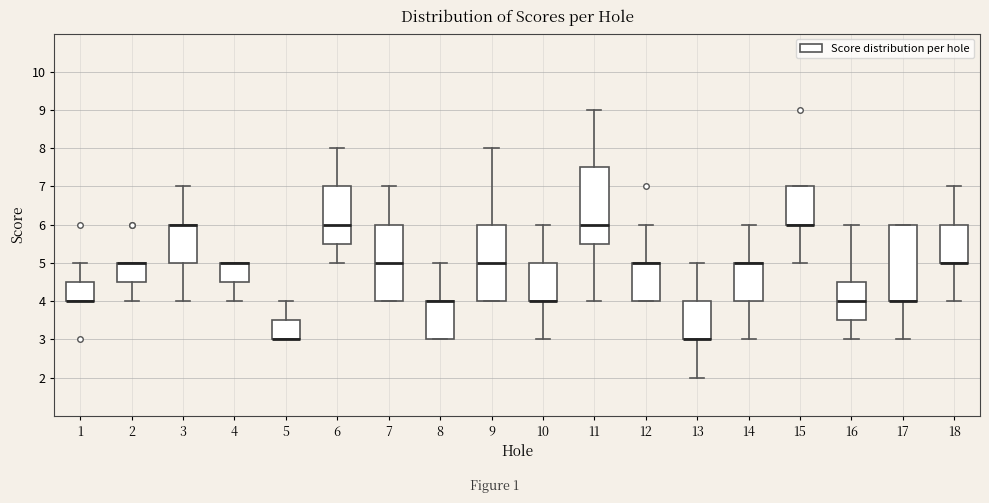

Reading left to right, transcribe this box plot: for each box, give where its median line is, the range the box spans, and where its two whiskers end, as read against the y-axis. The values are not printed on the chart, so give them approximately, as read against the axis.

1: median 4.0 (drawn on the box's lower edge), box 4.0 to 4.5, whiskers 4.0 to 5.0
2: median 5.0 (drawn on the box's upper edge), box 4.5 to 5.0, whiskers 4.0 to 5.0
3: median 6.0 (drawn on the box's upper edge), box 5.0 to 6.0, whiskers 4.0 to 7.0
4: median 5.0 (drawn on the box's upper edge), box 4.5 to 5.0, whiskers 4.0 to 5.0
5: median 3.0 (drawn on the box's lower edge), box 3.0 to 3.5, whiskers 3.0 to 4.0
6: median 6.0, box 5.5 to 7.0, whiskers 5.0 to 8.0
7: median 5.0, box 4.0 to 6.0, whiskers 4.0 to 7.0
8: median 4.0 (drawn on the box's upper edge), box 3.0 to 4.0, whiskers 3.0 to 5.0
9: median 5.0, box 4.0 to 6.0, whiskers 4.0 to 8.0
10: median 4.0 (drawn on the box's lower edge), box 4.0 to 5.0, whiskers 3.0 to 6.0
11: median 6.0, box 5.5 to 7.5, whiskers 4.0 to 9.0
12: median 5.0 (drawn on the box's upper edge), box 4.0 to 5.0, whiskers 4.0 to 6.0
13: median 3.0 (drawn on the box's lower edge), box 3.0 to 4.0, whiskers 2.0 to 5.0
14: median 5.0 (drawn on the box's upper edge), box 4.0 to 5.0, whiskers 3.0 to 6.0
15: median 6.0 (drawn on the box's lower edge), box 6.0 to 7.0, whiskers 5.0 to 7.0
16: median 4.0, box 3.5 to 4.5, whiskers 3.0 to 6.0
17: median 4.0 (drawn on the box's lower edge), box 4.0 to 6.0, whiskers 3.0 to 6.0
18: median 5.0 (drawn on the box's lower edge), box 5.0 to 6.0, whiskers 4.0 to 7.0